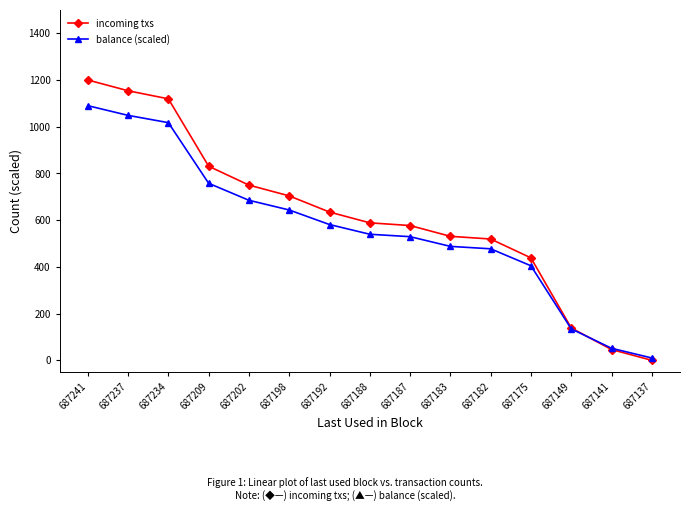

What is the difference between the maximum and minimum values in the incoming txs series?

1200.0